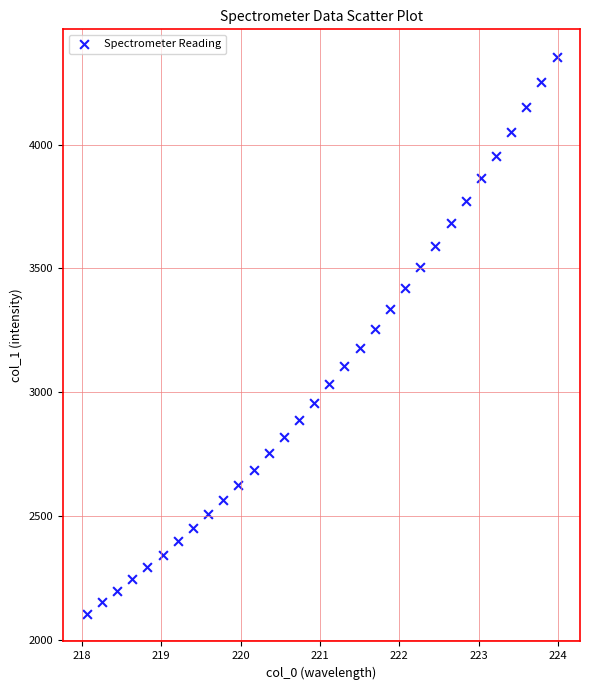

What is the range of X values (max minus min)?

5.9